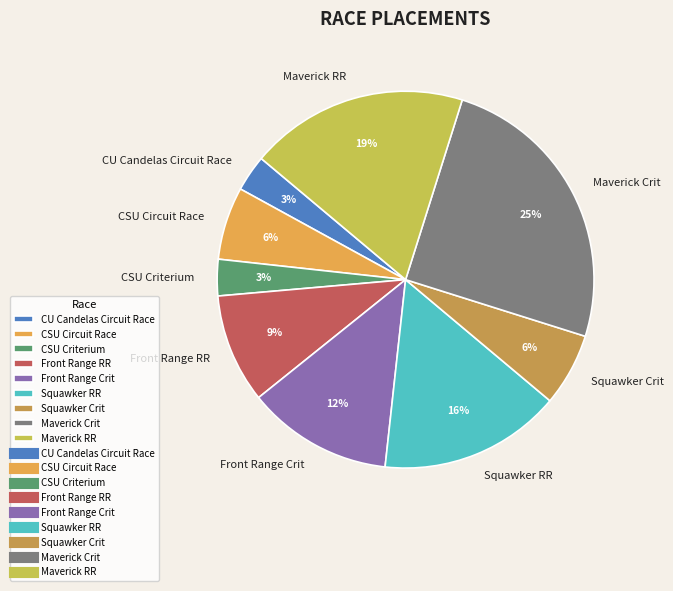

Is the sum of CU Candelas Circuit Race and Squawker Crit greater than half?

No